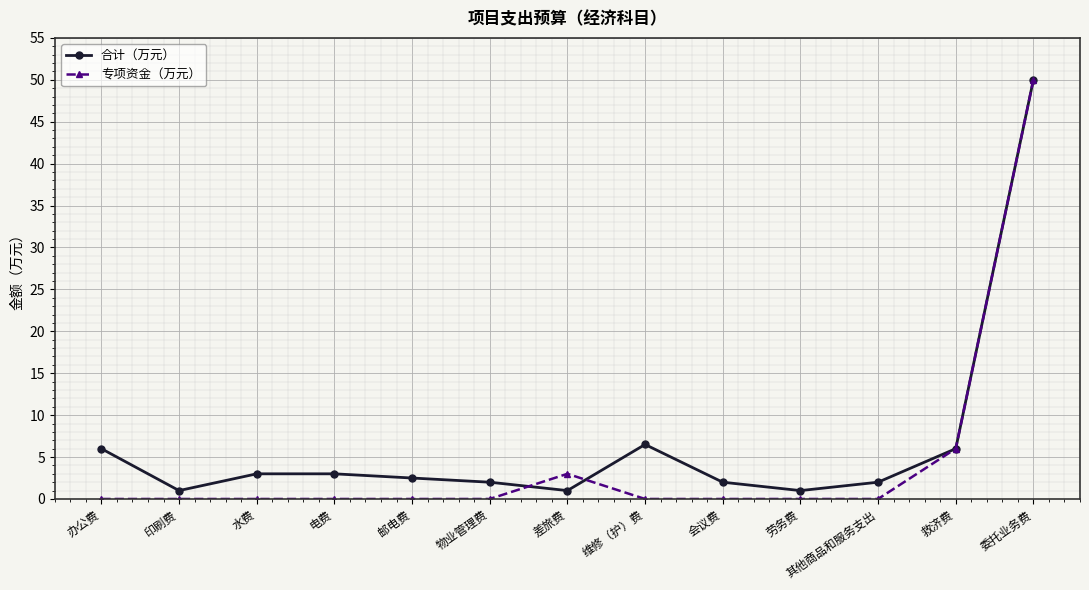

How many categories are shown in the chart?

13